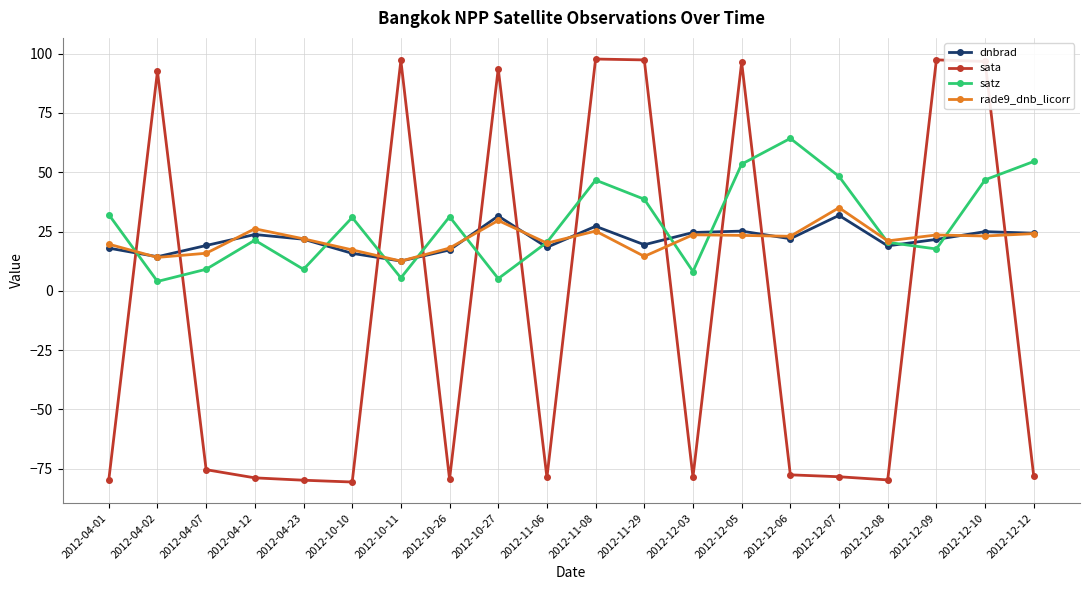

How many categories are shown in the chart?

20